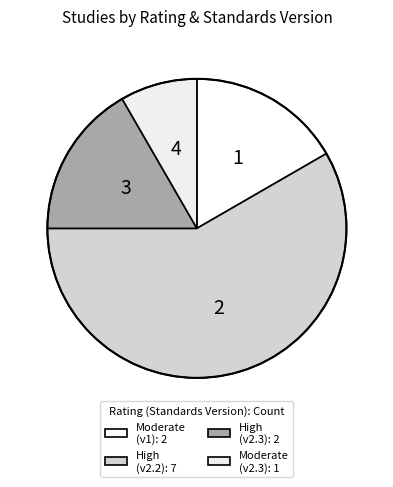

How many segments does this pie chart have?

4